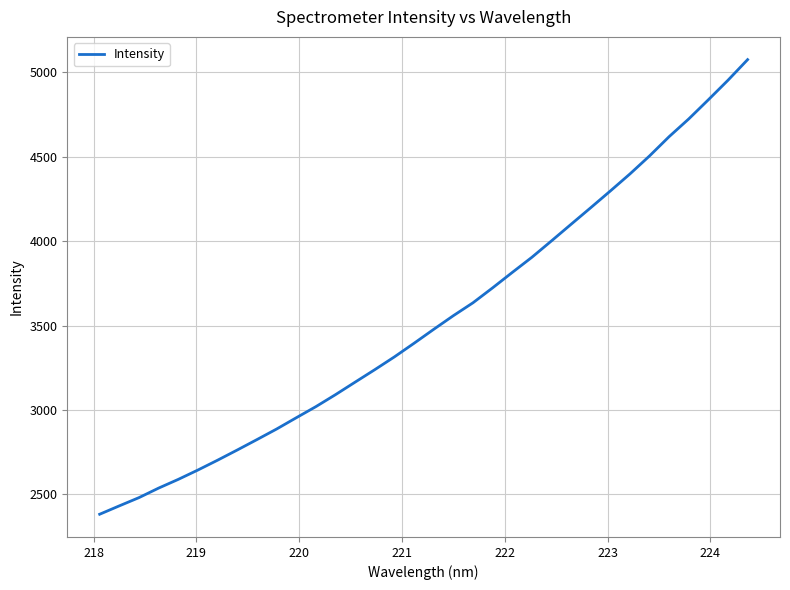

How many categories are shown in the chart?

34